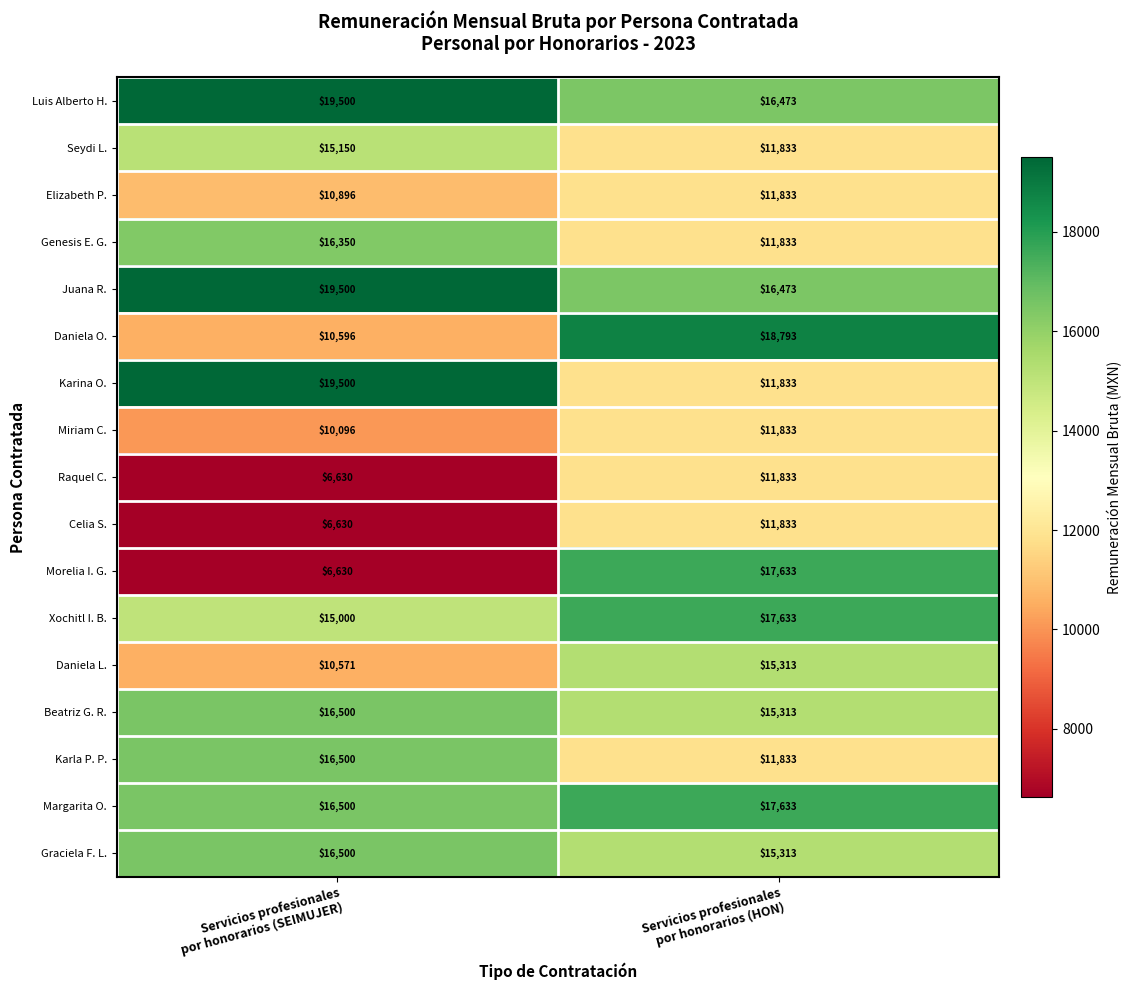

What is the greatest value displayed?

19500